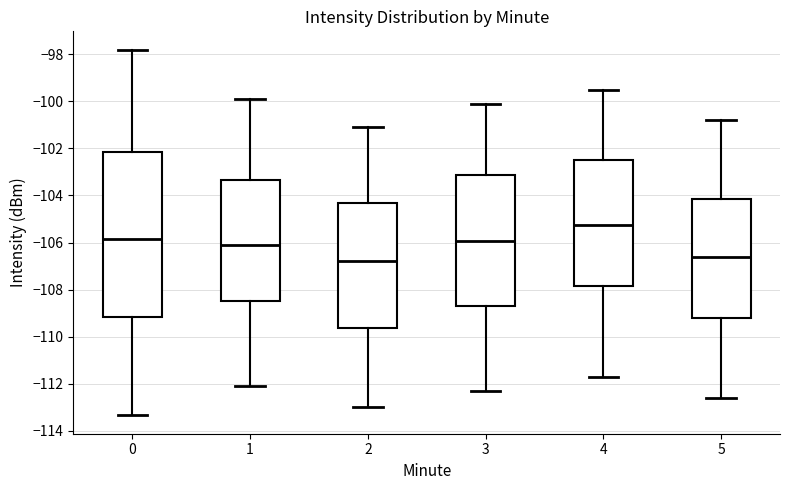

Reading left to right, read every box against the y-axis: the position of its median line, the range the box covers, and the ends of its whiskers. The values are not printed on the chart, so give them approximately, as read against the axis.

0: median -105.8, box -109.2 to -102.2, whiskers -113.4 to -97.8
1: median -106.0, box -108.4 to -103.4, whiskers -112.0 to -99.8
2: median -106.8, box -109.6 to -104.4, whiskers -113.0 to -101.0
3: median -106.0, box -108.6 to -103.2, whiskers -112.2 to -100.0
4: median -105.2, box -107.8 to -102.4, whiskers -111.6 to -99.4
5: median -106.6, box -109.2 to -104.2, whiskers -112.6 to -100.8